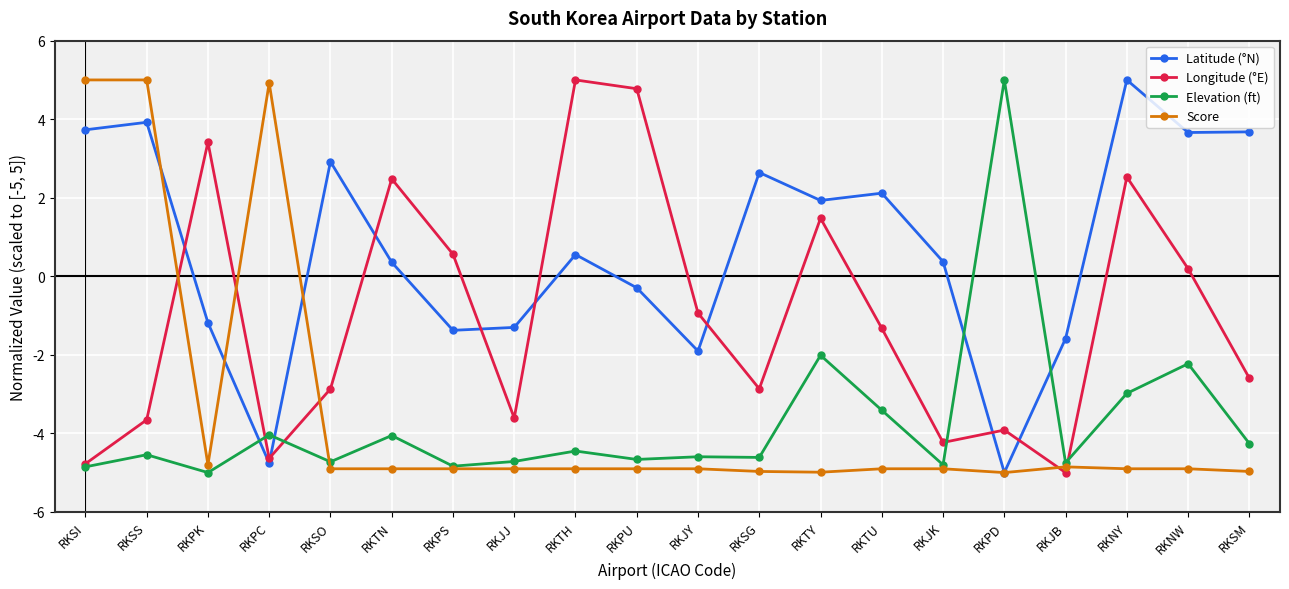

What is the value of the Score point at the 14th from the left?

-4.9